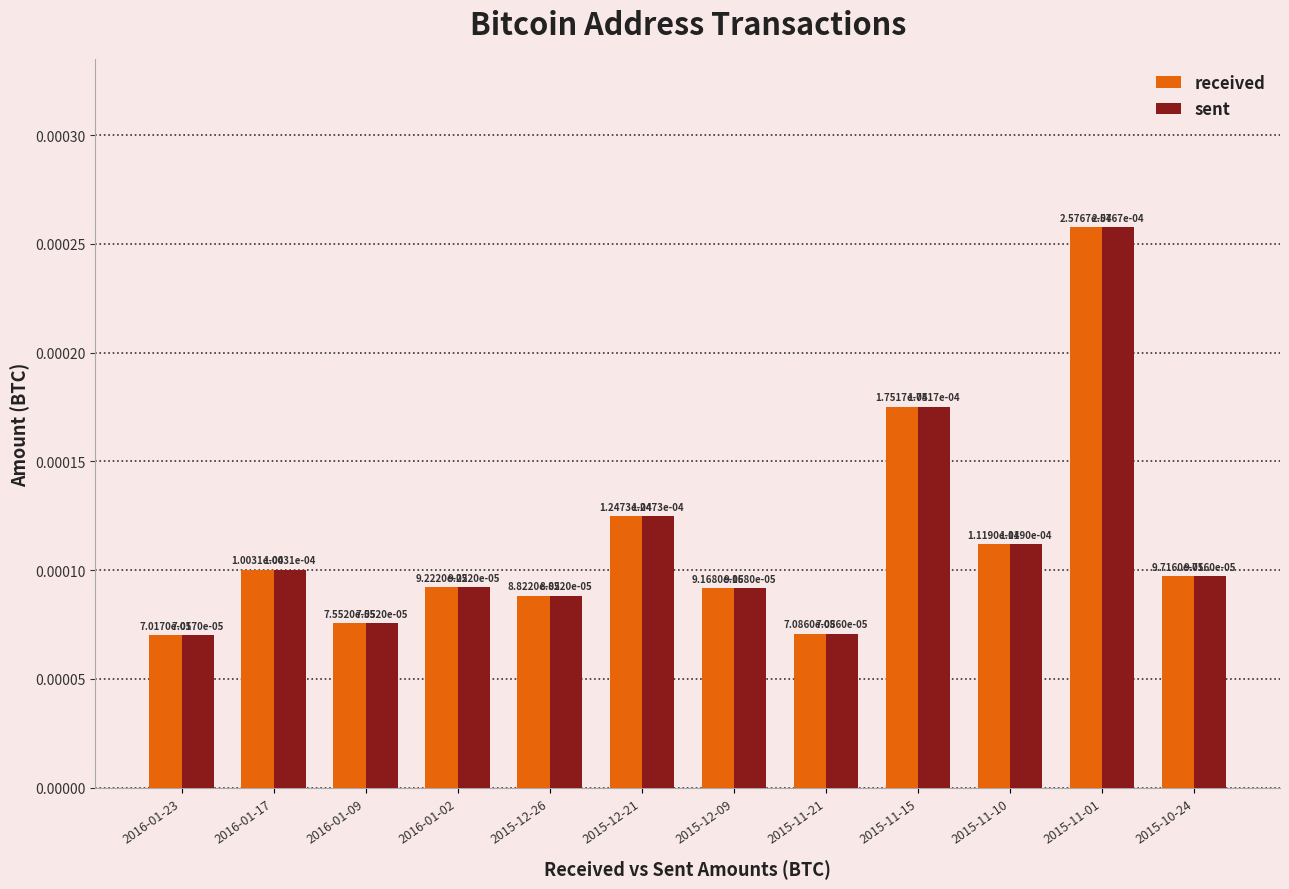

Is the value of sent at 2015-11-21 greater than the value of received at 2015-11-01?

No